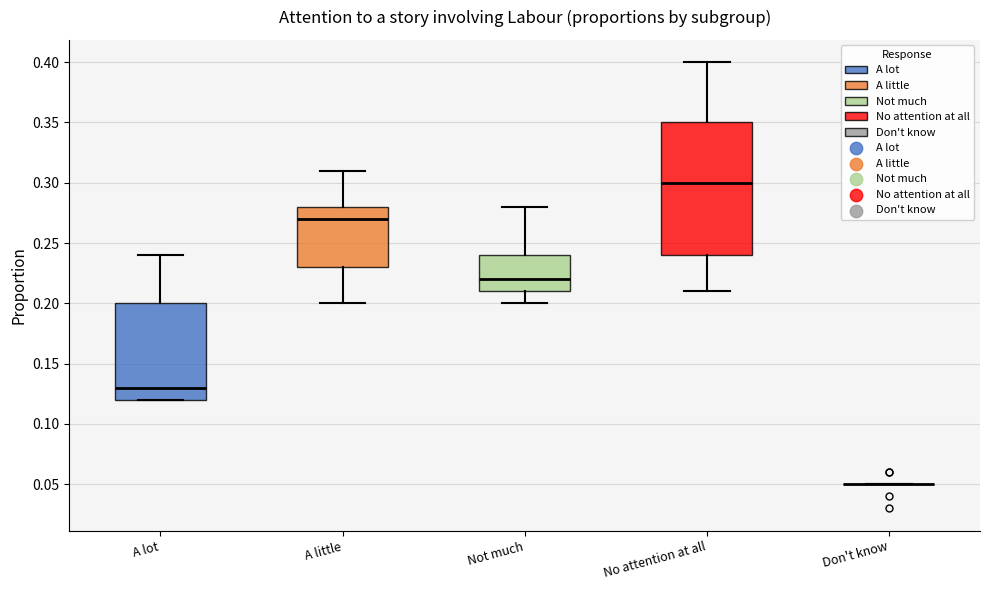

Reading left to right, read every box against the y-axis: the position of its median line, the range the box covers, and the ends of its whiskers. The values are not printed on the chart, so give them approximately, as read against the axis.

A lot: median 0.13, box 0.12 to 0.20, whiskers 0.12 to 0.24
A little: median 0.27, box 0.23 to 0.28, whiskers 0.20 to 0.31
Not much: median 0.22, box 0.21 to 0.24, whiskers 0.20 to 0.28
No attention at all: median 0.30, box 0.24 to 0.35, whiskers 0.21 to 0.40
Don't know: box collapsed to a line at 0.05, whiskers 0.05 to 0.05